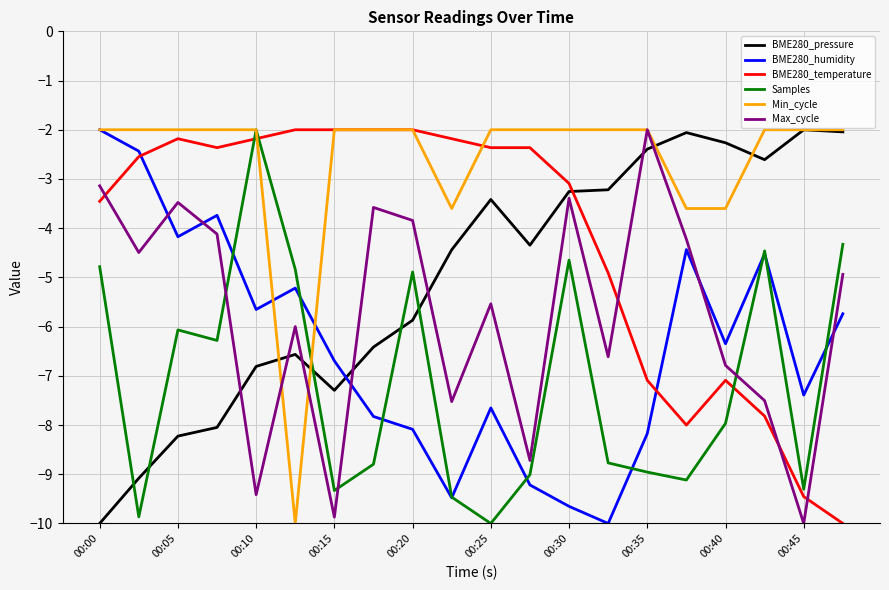

What is the lowest value of the BME280_temperature series?

-10.0